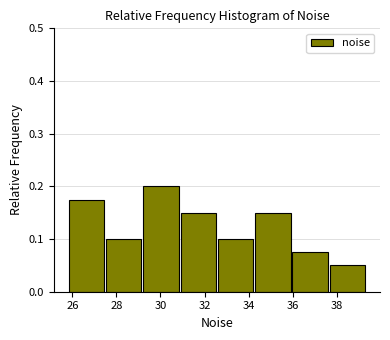

How tall is the bar that spans 37.6 to 39.4 on the x-axis? Neither the bar edges nor the heights are printed on the chart, so give them approximately, as read against the axes.

0.05